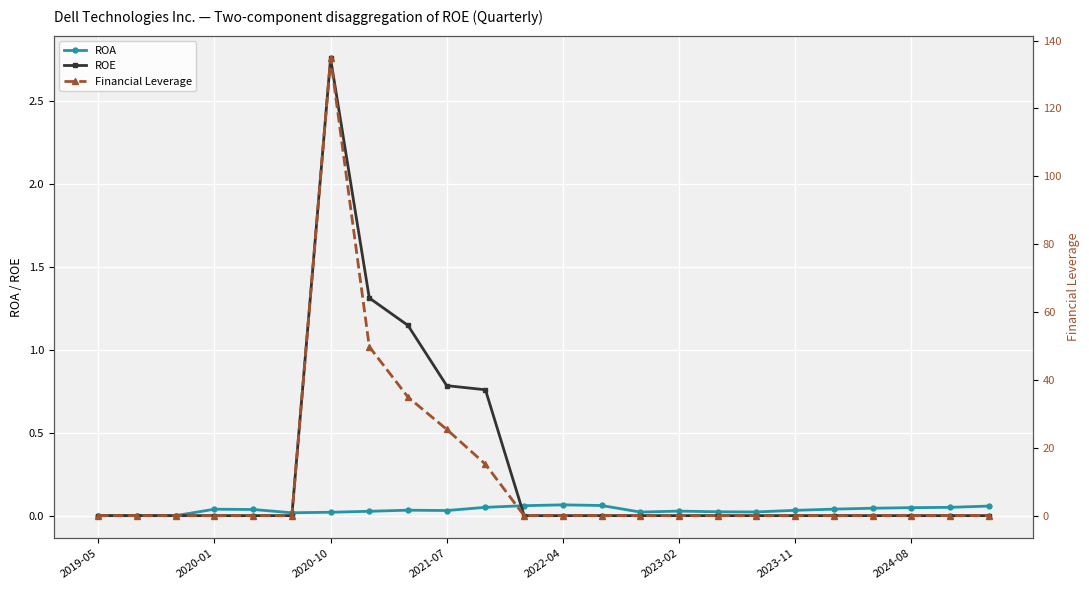

How many intersections are there between ROA and ROE?

2